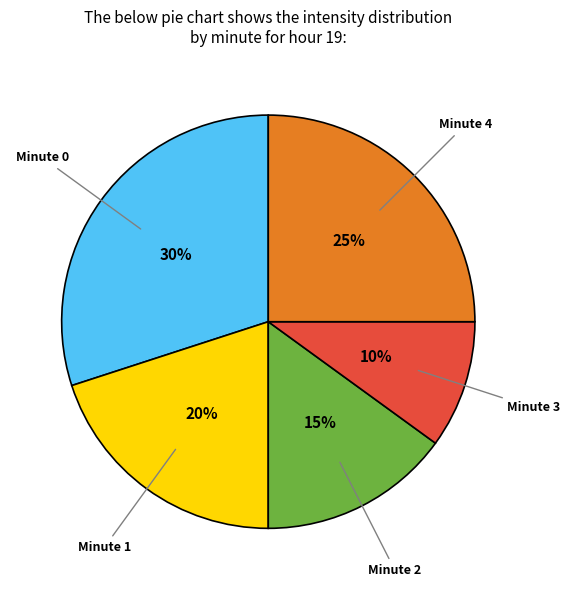

To the nearest percent, what is the difference between the largest and smallest slice percentages?

20%